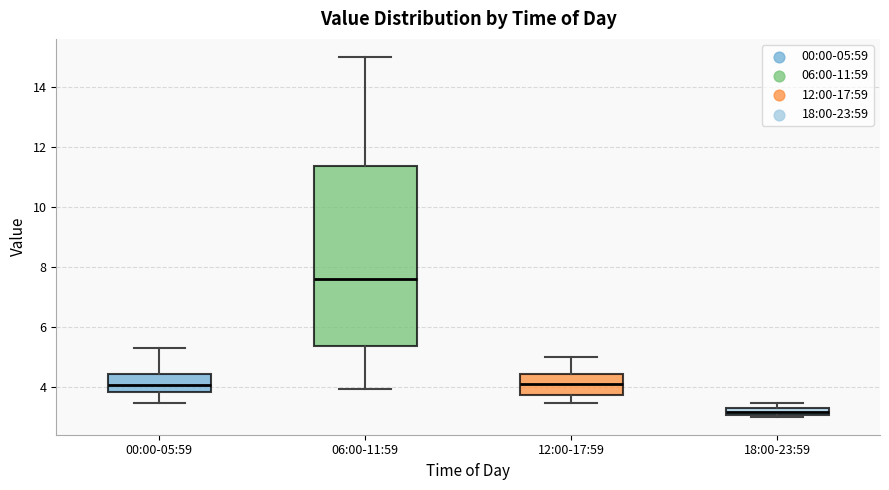

Which box has the highest median line?

06:00-11:59